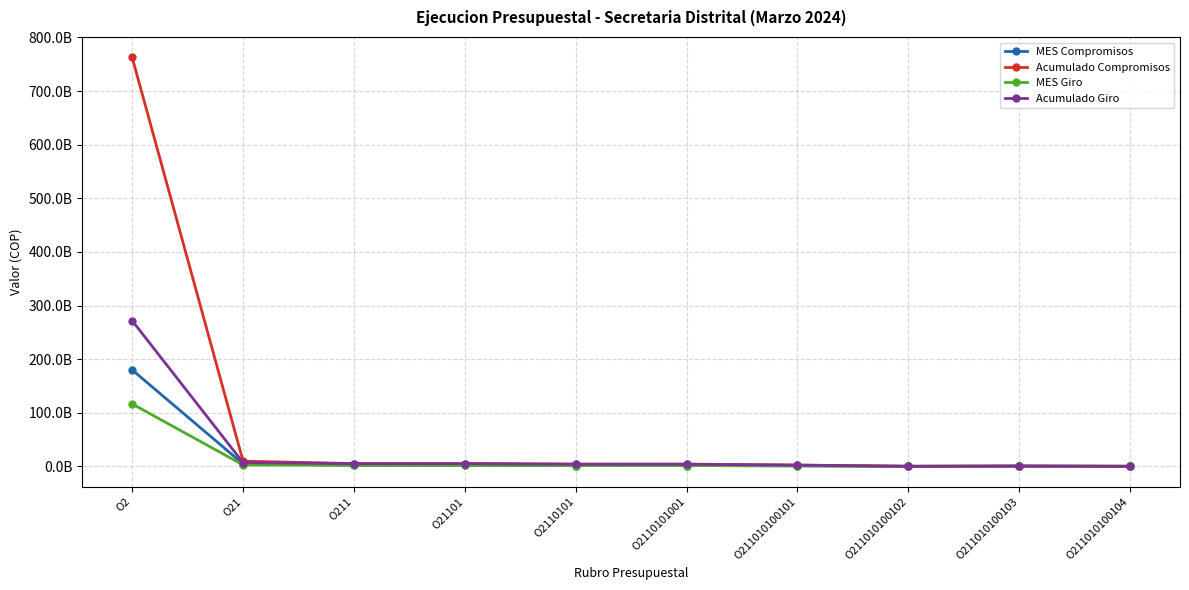

What are all the series names shown in the legend?

MES Compromisos, Acumulado Compromisos, MES Giro, Acumulado Giro